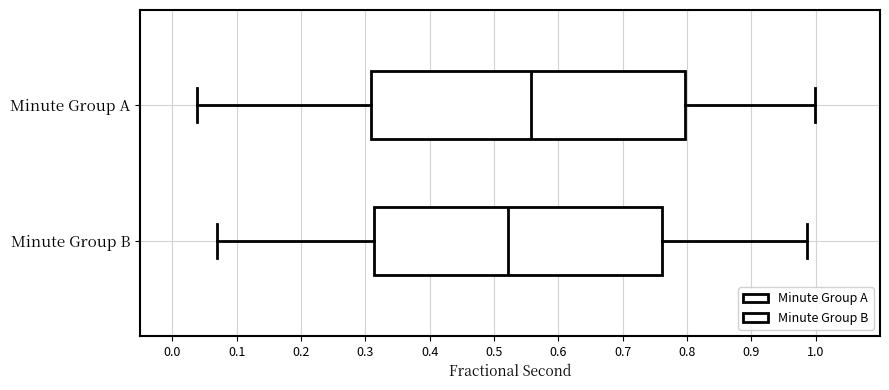

Reading bottom to top, read every box against the x-axis: the position of its median line, the range the box covers, and the ends of its whiskers. The values are not printed on the chart, so give them approximately, as read against the axis.

Minute Group B: median 0.52, box 0.31 to 0.76, whiskers 0.07 to 0.99
Minute Group A: median 0.56, box 0.31 to 0.80, whiskers 0.04 to 1.00